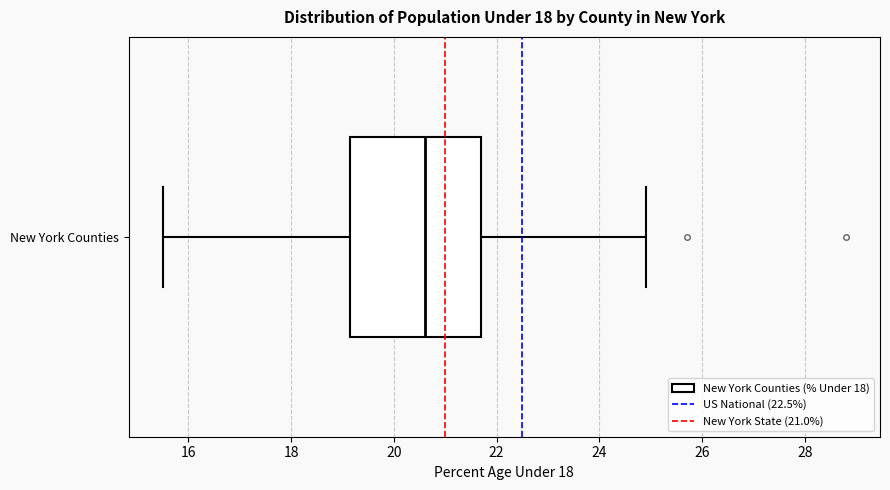

Transcribe this box plot: give where the median line is, the range the box spans, and where the two whiskers end, as read against the x-axis. The values are not printed on the chart, so give them approximately, as read against the axis.

median 20.6, box 19.2 to 21.8, whiskers 15.6 to 25.0